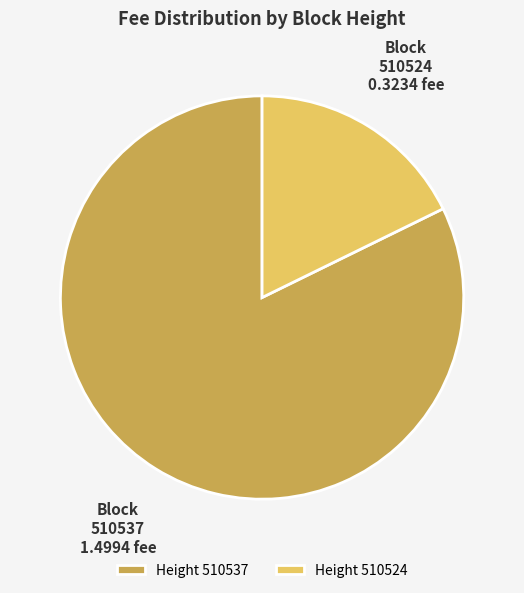

Is it true that Height 510524 is 3% of the pie?

False